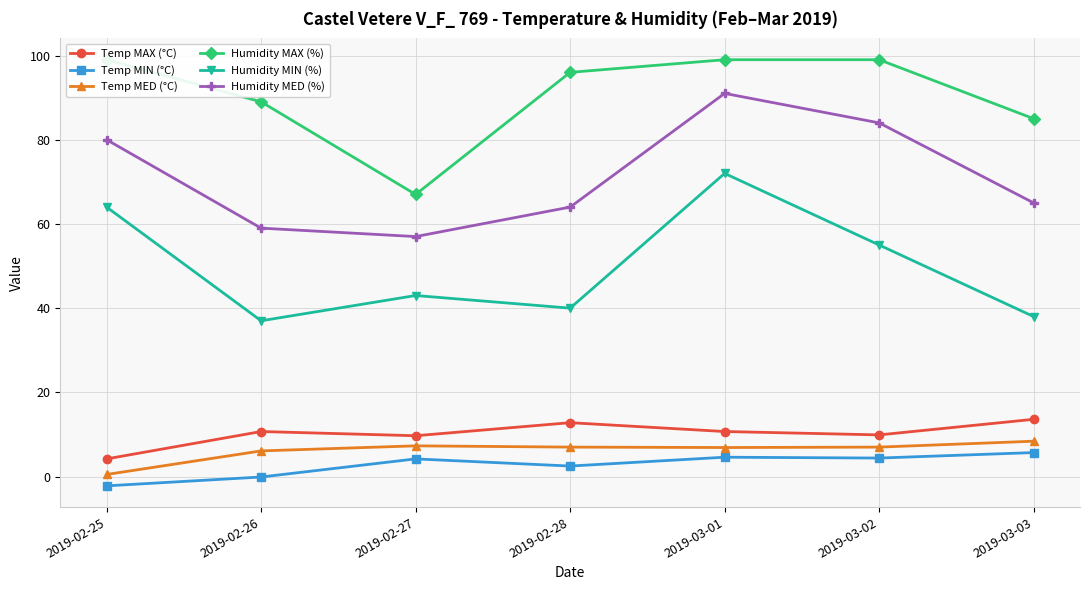

Reading left to right, extract all data points from this chart.

Temp MAX (°C): 2019-02-25=4.2	2019-02-26=10.7	2019-02-27=9.7	2019-02-28=12.8	2019-03-01=10.7	2019-03-02=9.9	2019-03-03=13.6
Temp MIN (°C): 2019-02-25=-2.2	2019-02-26=-0.1	2019-02-27=4.2	2019-02-28=2.5	2019-03-01=4.6	2019-03-02=4.4	2019-03-03=5.7
Temp MED (°C): 2019-02-25=0.5	2019-02-26=6.1	2019-02-27=7.3	2019-02-28=7.0	2019-03-01=6.9	2019-03-02=7.0	2019-03-03=8.4
Humidity MAX (%): 2019-02-25=99.0	2019-02-26=89.0	2019-02-27=67.0	2019-02-28=96.0	2019-03-01=99.0	2019-03-02=99.0	2019-03-03=85.0
Humidity MIN (%): 2019-02-25=64.0	2019-02-26=37.0	2019-02-27=43.0	2019-02-28=40.0	2019-03-01=72.0	2019-03-02=55.0	2019-03-03=38.0
Humidity MED (%): 2019-02-25=80.0	2019-02-26=59.0	2019-02-27=57.0	2019-02-28=64.0	2019-03-01=91.0	2019-03-02=84.0	2019-03-03=65.0